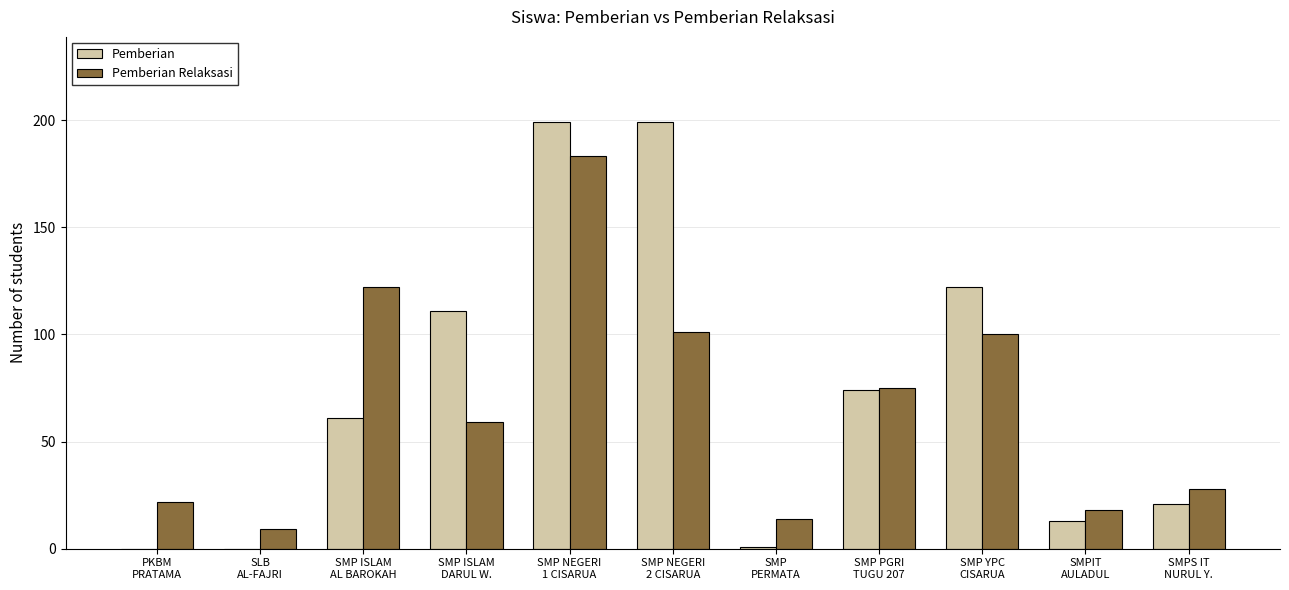

Is the value of Pemberian at SMP NEGERI
2 CISARUA greater than the value of Pemberian Relaksasi at SMP YPC
CISARUA?

Yes